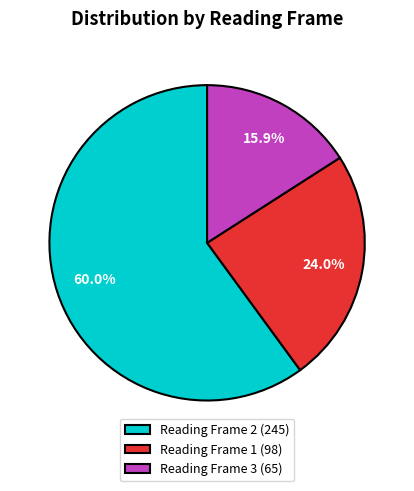

Is it true that Reading Frame 3 is 20% of the pie?

False